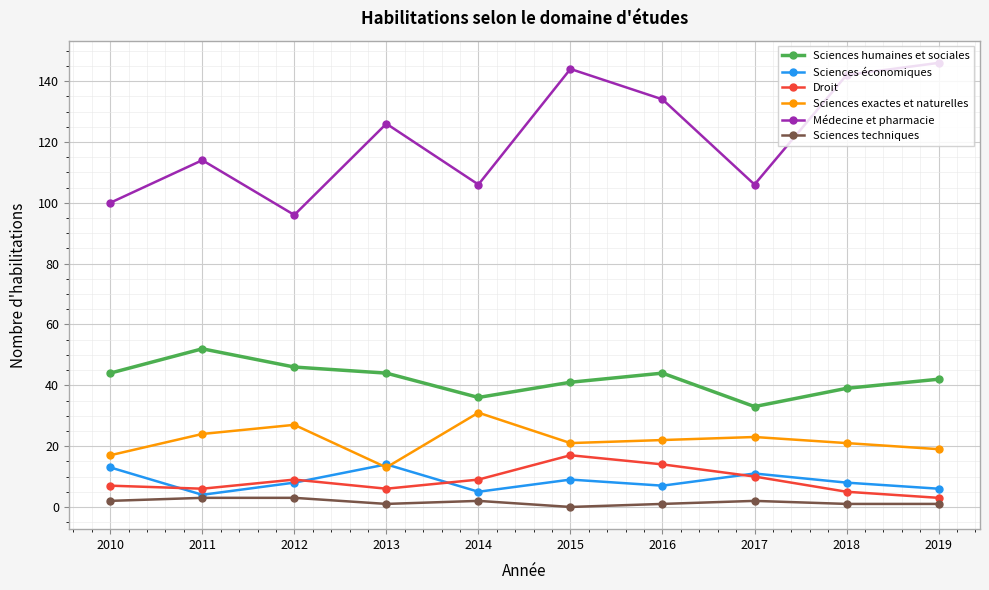

What are all the series names shown in the legend?

Sciences humaines et sociales, Sciences économiques, Droit, Sciences exactes et naturelles, Médecine et pharmacie, Sciences techniques